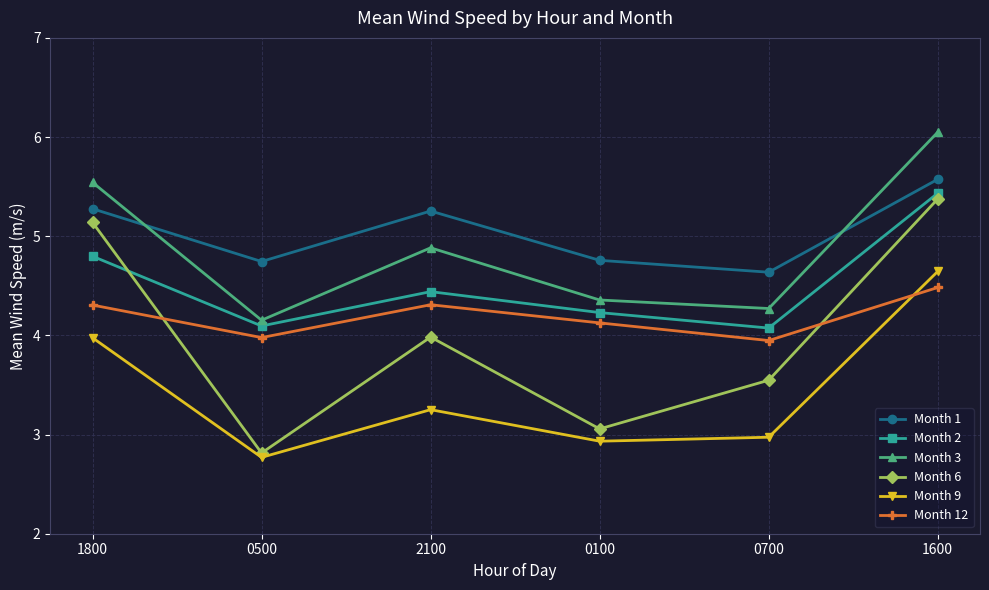

What is the approximate value of Month 2 at 2100?

4.4